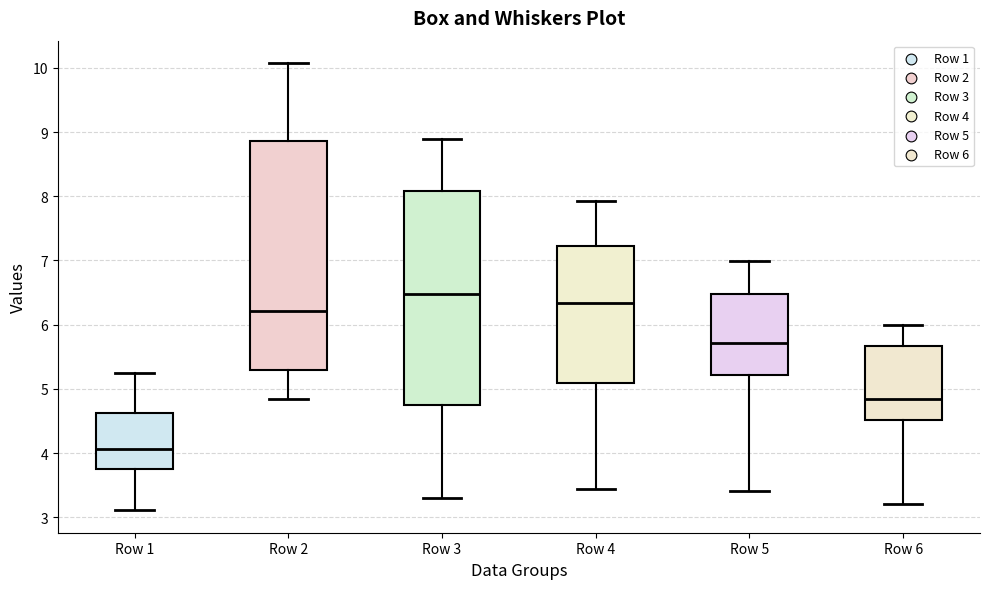

Reading left to right, read every box against the y-axis: the position of its median line, the range the box covers, and the ends of its whiskers. The values are not printed on the chart, so give them approximately, as read against the axis.

Row 1: median 4.1, box 3.8 to 4.6, whiskers 3.1 to 5.3
Row 2: median 6.2, box 5.3 to 8.9, whiskers 4.8 to 10.1
Row 3: median 6.5, box 4.7 to 8.1, whiskers 3.3 to 8.9
Row 4: median 6.3, box 5.1 to 7.2, whiskers 3.4 to 7.9
Row 5: median 5.7, box 5.2 to 6.5, whiskers 3.4 to 7.0
Row 6: median 4.8, box 4.5 to 5.7, whiskers 3.2 to 6.0